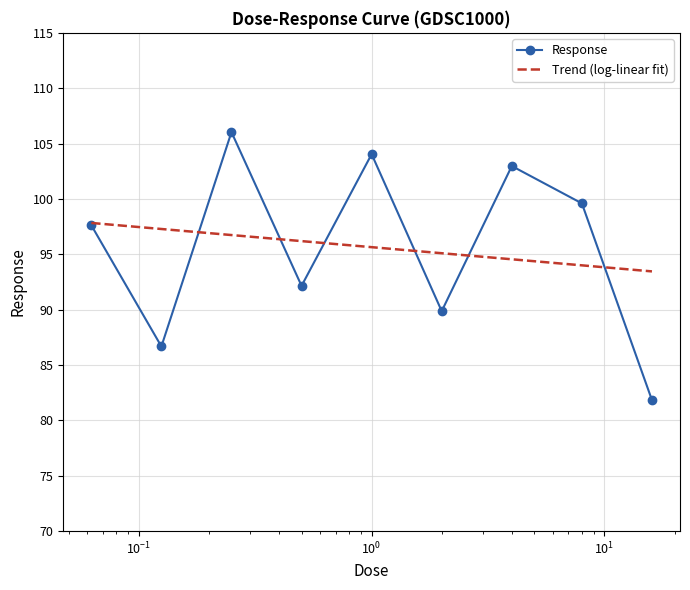

What is the value of the 7th point from the left?

103.0